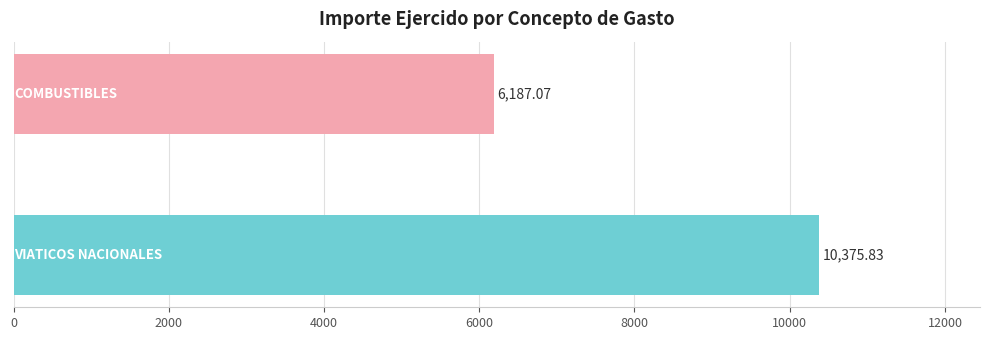

What is the sum of all values?

16562.9